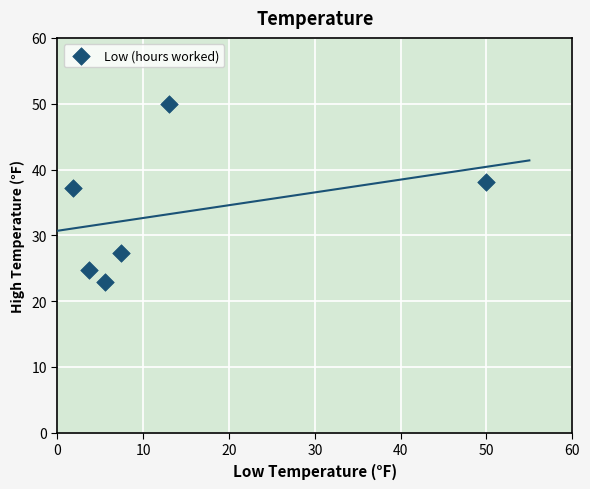

What is the range of X values (max minus min)?

48.1